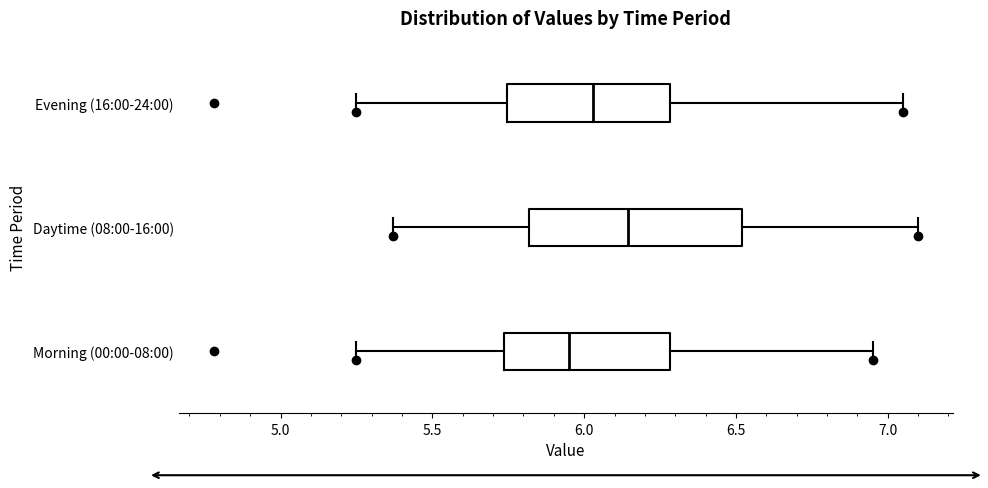

Reading bottom to top, read every box against the x-axis: the position of its median line, the range the box covers, and the ends of its whiskers. The values are not printed on the chart, so give them approximately, as read against the axis.

Morning (00:00-08:00): median 5.95, box 5.75 to 6.30, whiskers 5.25 to 6.95
Daytime (08:00-16:00): median 6.15, box 5.80 to 6.50, whiskers 5.35 to 7.10
Evening (16:00-24:00): median 6.05, box 5.75 to 6.30, whiskers 5.25 to 7.05